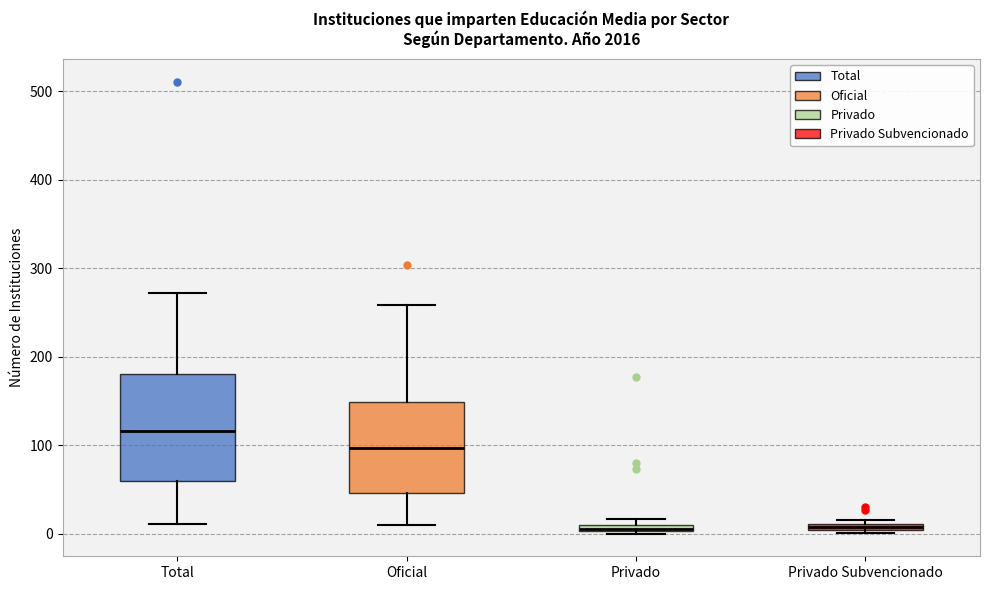

Which box is the tallest, from its lower edge to its upper edge?

Total